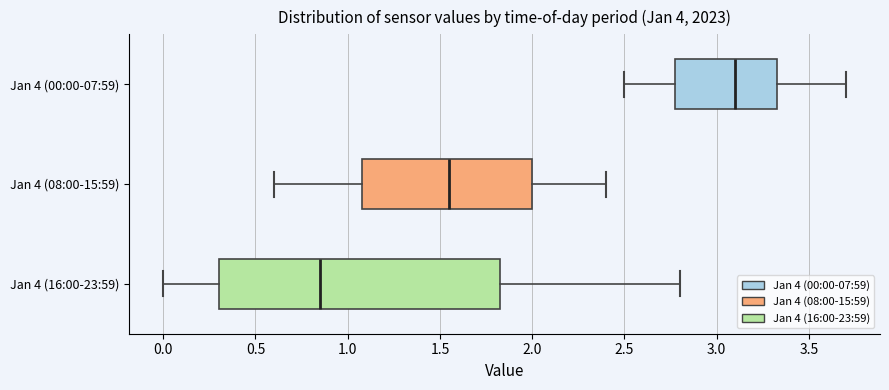

Which box has the furthest to the left median line?

Jan 4 (16:00-23:59)